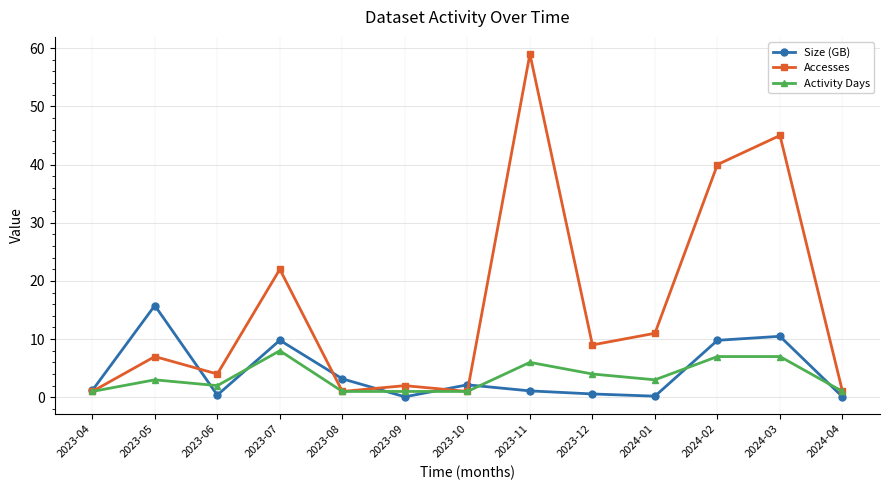

Which series has the widest spread of values?

Accesses